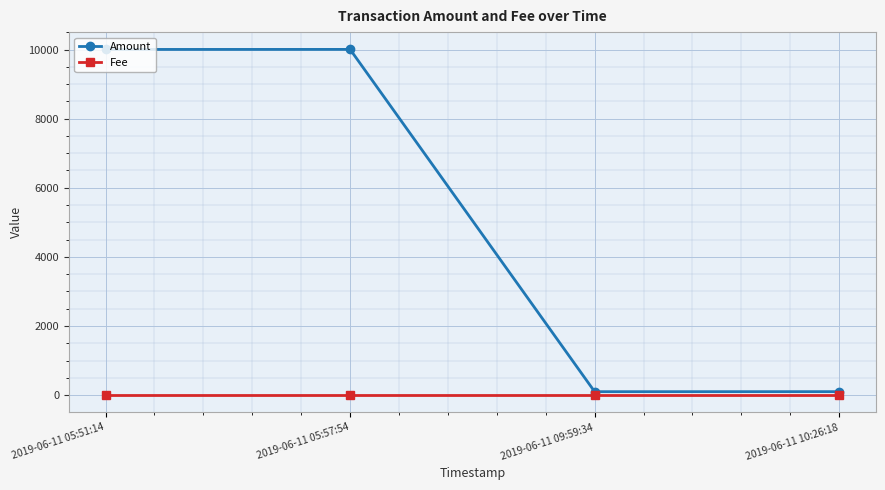

List the series in order of their peak value, highest first.

Amount, Fee